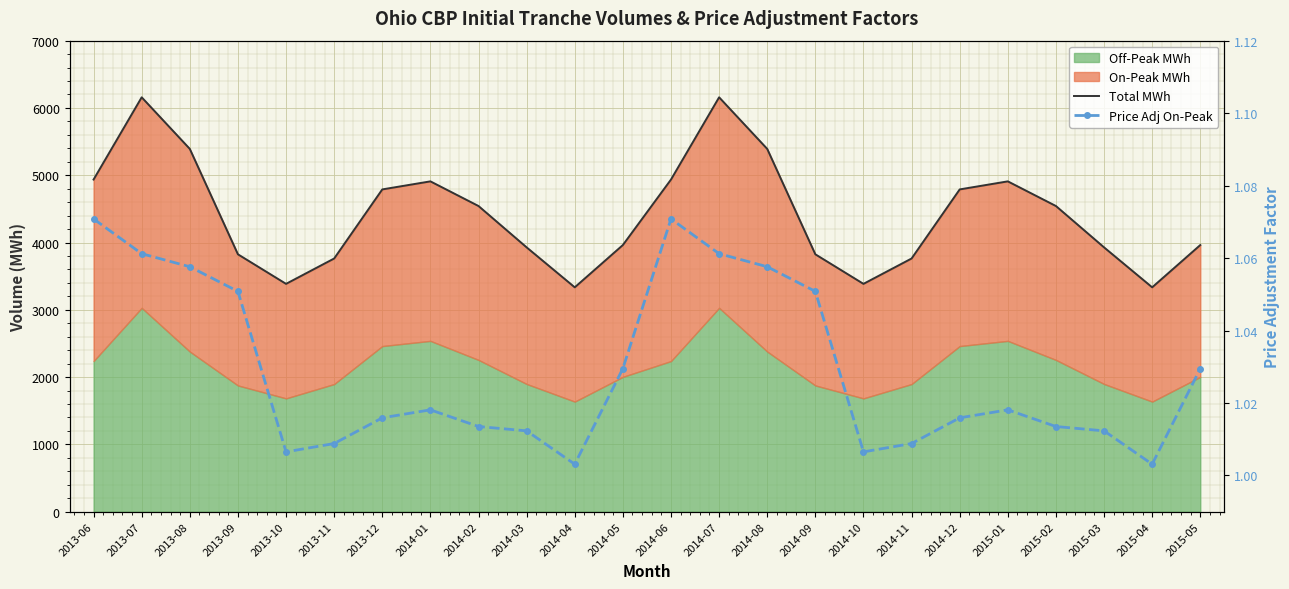

The value of Price Adj On-Peak at 2015-01 is 1.0. True or false?

True